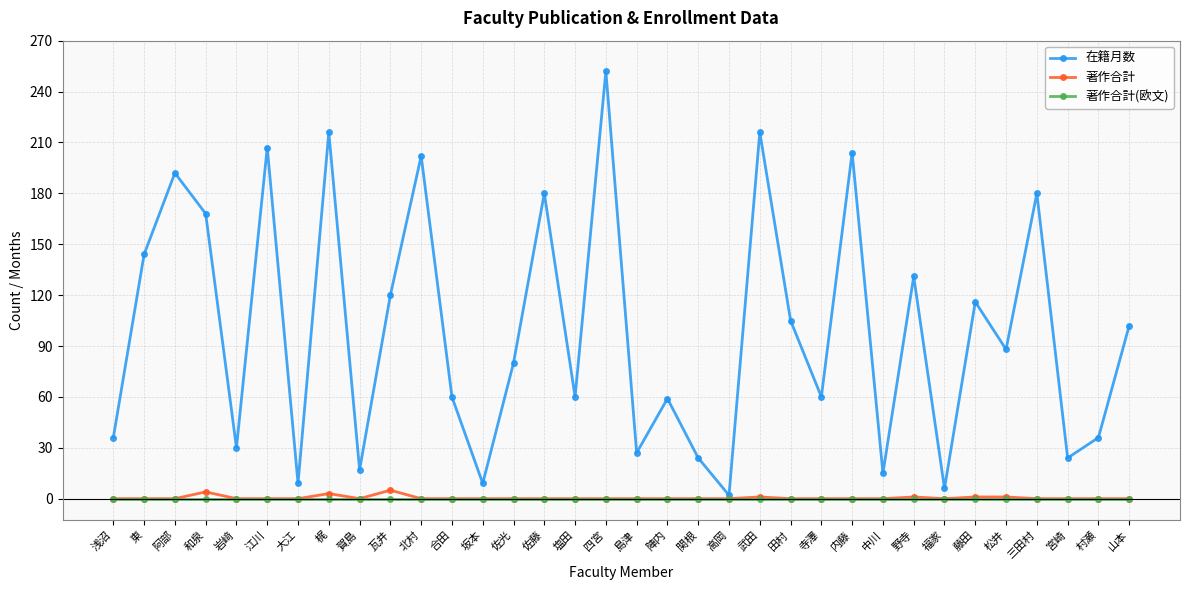

What is the difference between the maximum and minimum values in the 著作合計 series?

5